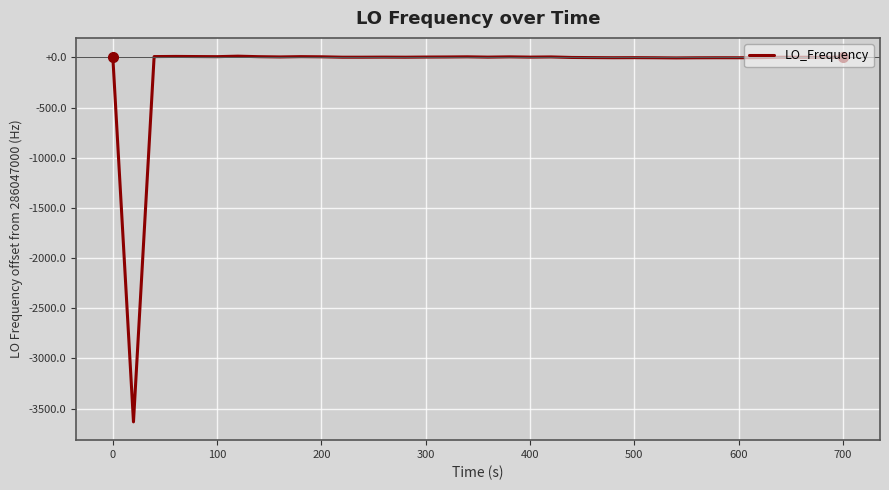

What is the minimum value shown in the chart?

-3632.3